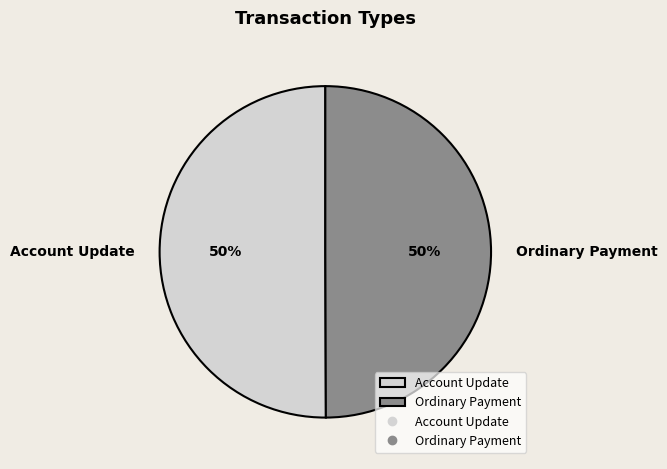

To the nearest percent, what percentage of the pie is Ordinary Payment?

50%